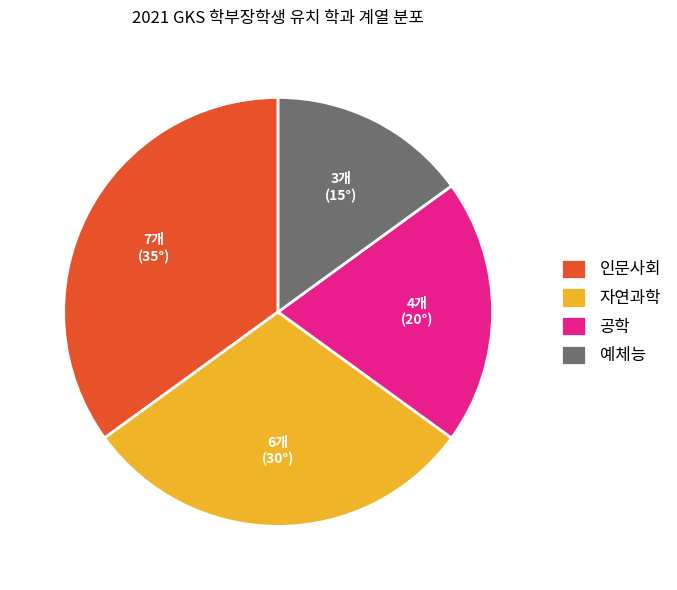

Does 자연과학 represent more than half of the total?

No